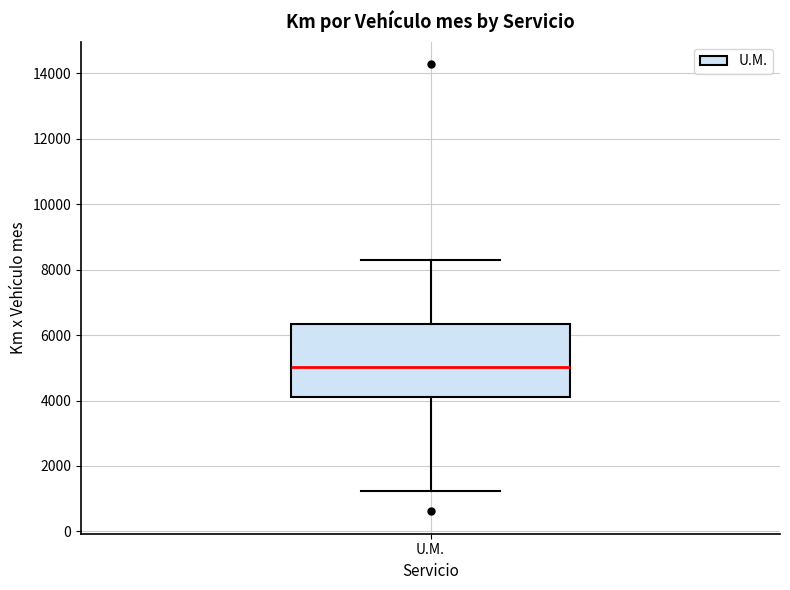

Where does the upper whisker of the box for U.M. end on the y-axis? The values are not printed on the chart, so give them approximately, as read against the axis.

8400